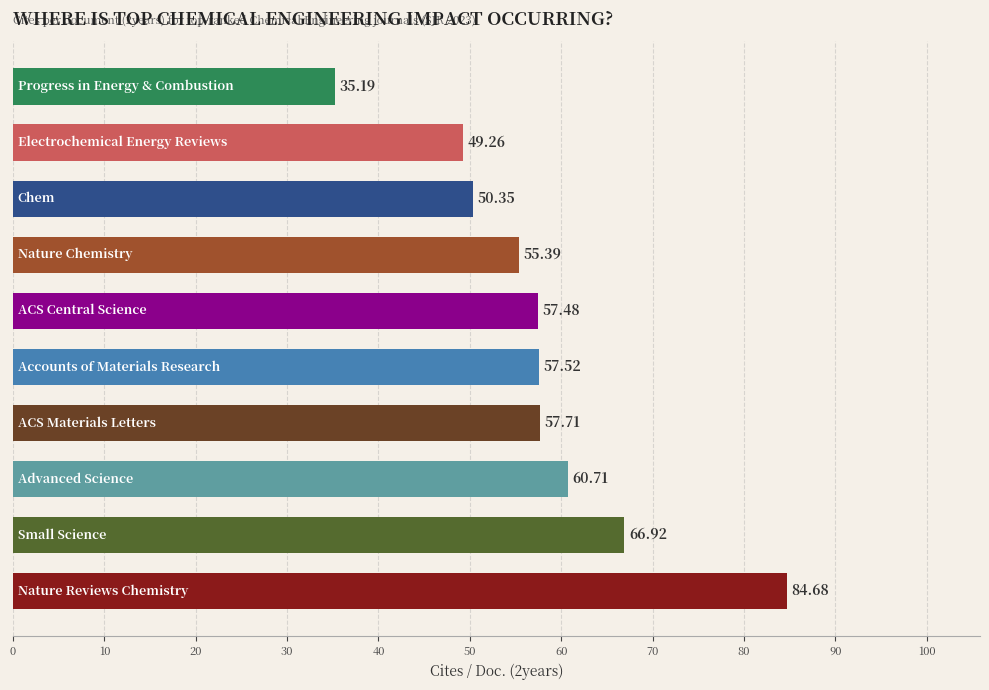

What is the difference between the maximum and minimum values?

49.5